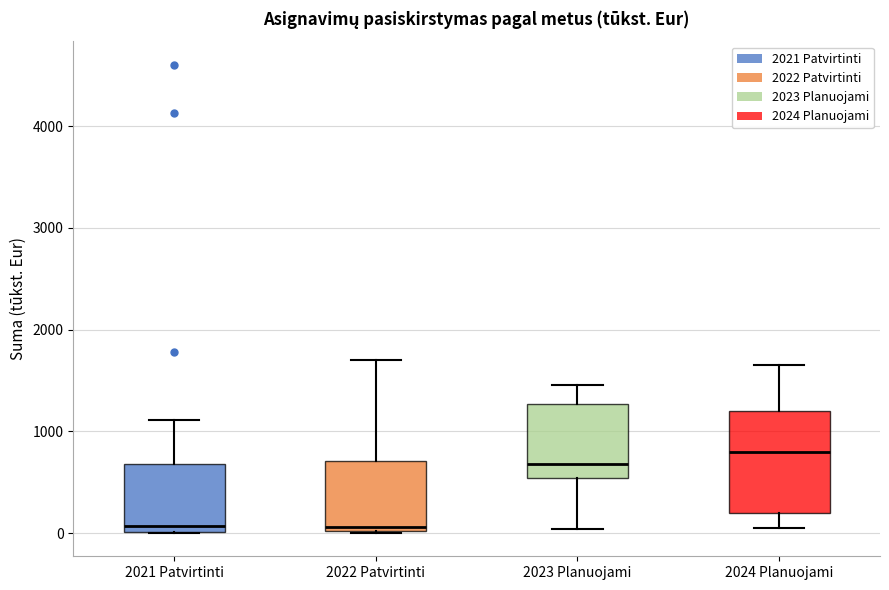

Where is the lower edge of the box for 2022 Patvirtinti on the y-axis? The values are not printed on the chart, so give them approximately, as read against the axis.

0